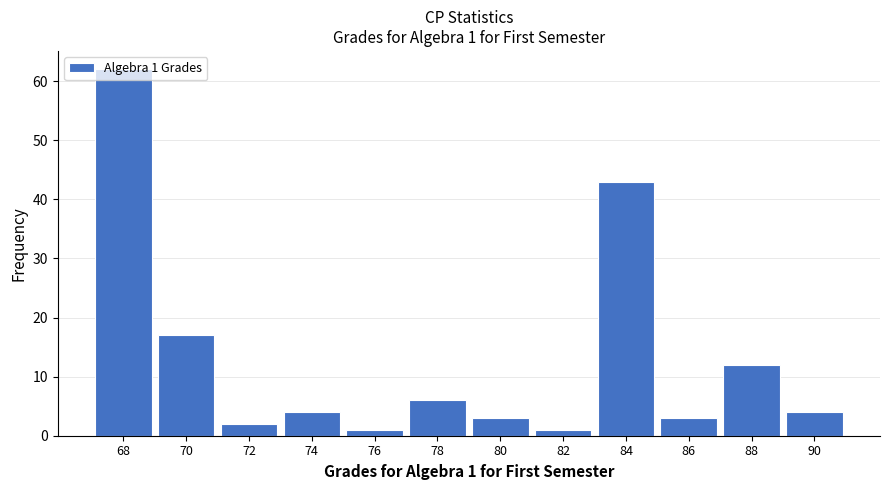

Which label corresponds to the largest value in the chart?

68